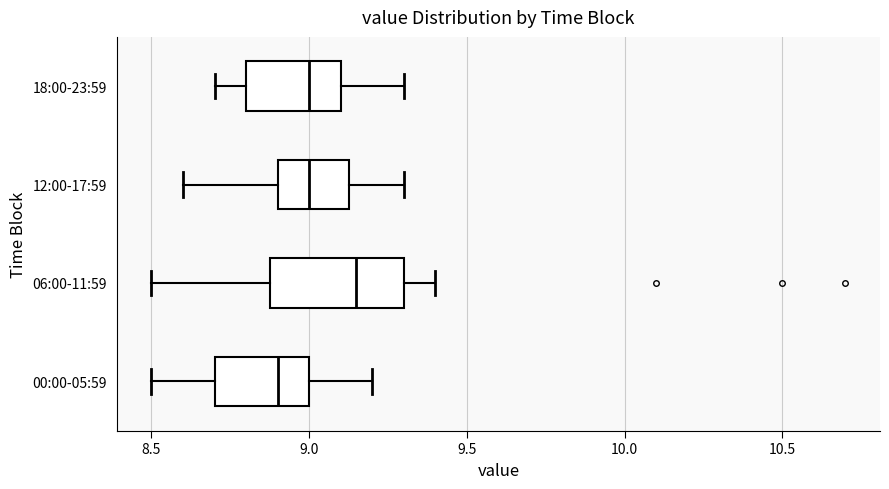

Which box is the widest, from its left edge to its right edge?

06:00-11:59